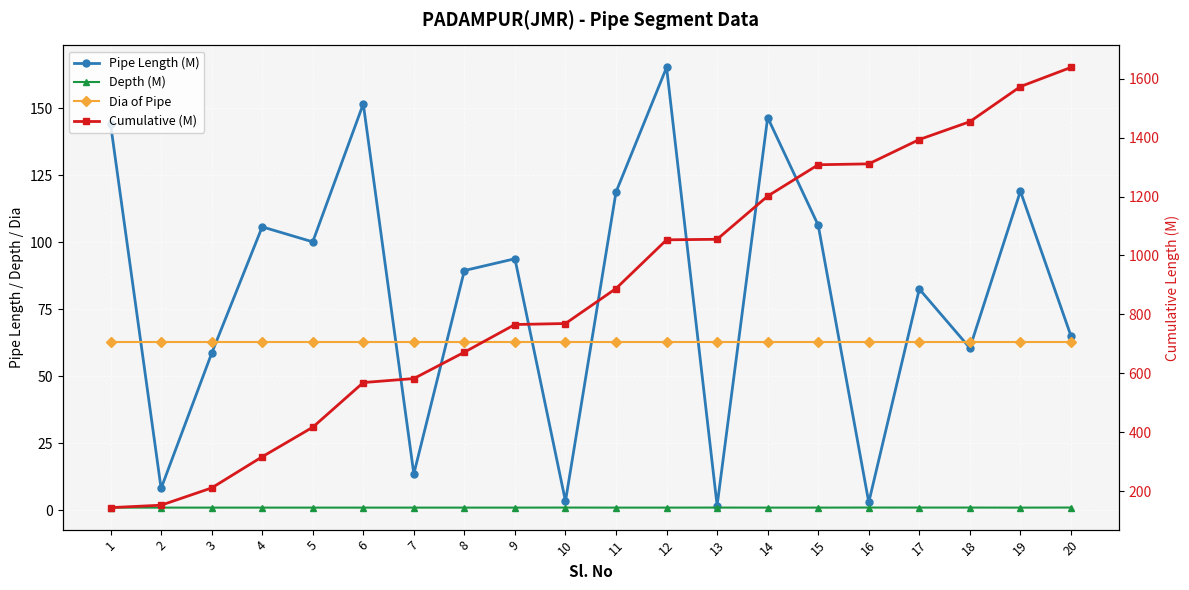

Where is the first local minimum for Depth (M)?

19